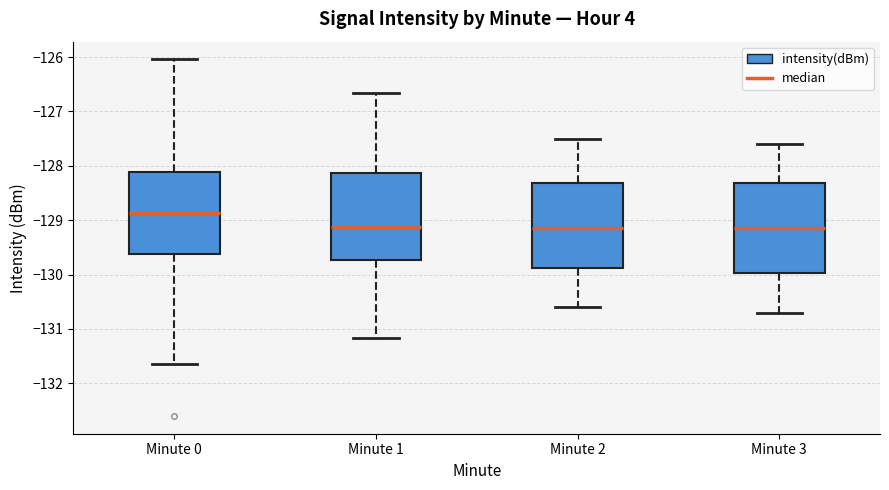

Where is the lower edge of the box for Minute 1 on the y-axis? The values are not printed on the chart, so give them approximately, as read against the axis.

-129.7